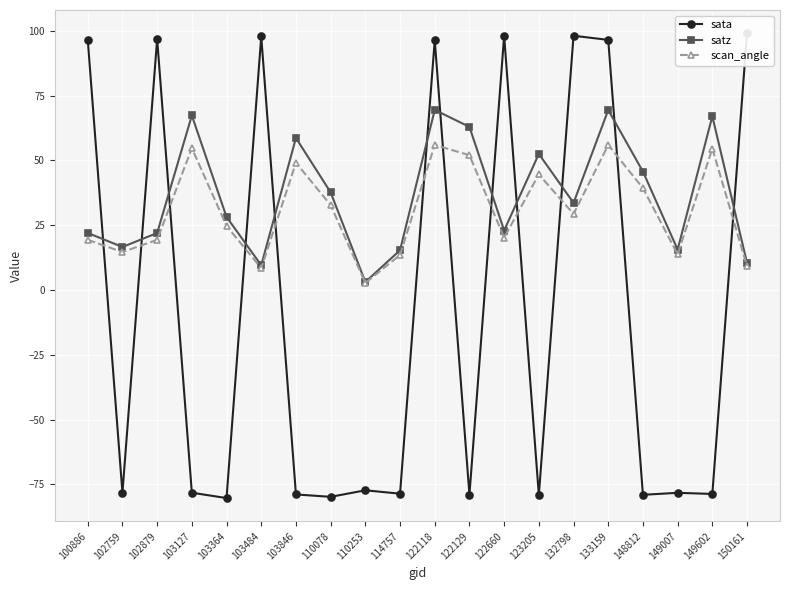

Is it true that satz equals 0.7 at 110253?

False